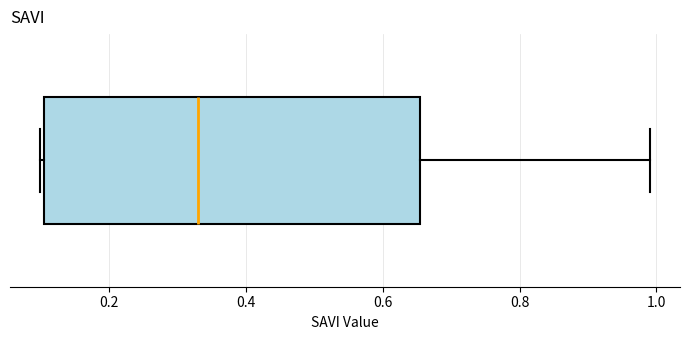

Read this box plot against the x-axis: the position of the median line, the range covered by the box, and the ends of both whiskers. The values are not printed on the chart, so give them approximately, as read against the axis.

median 0.34, box 0.10 to 0.66, whiskers 0.10 to 1.00